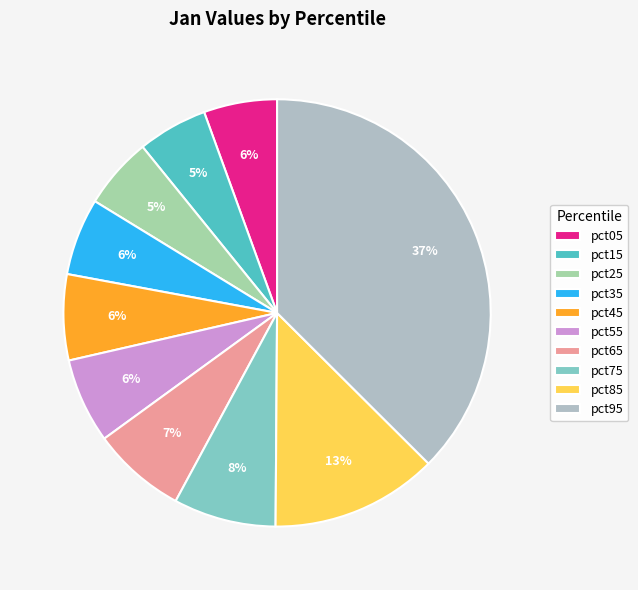

Between pct85 and pct75, which is larger?

pct85